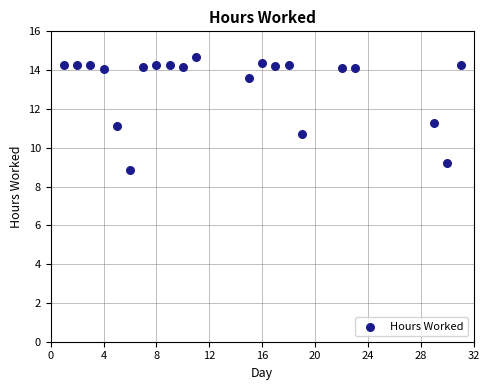

What is the range of Y values (max minus min)?

5.8